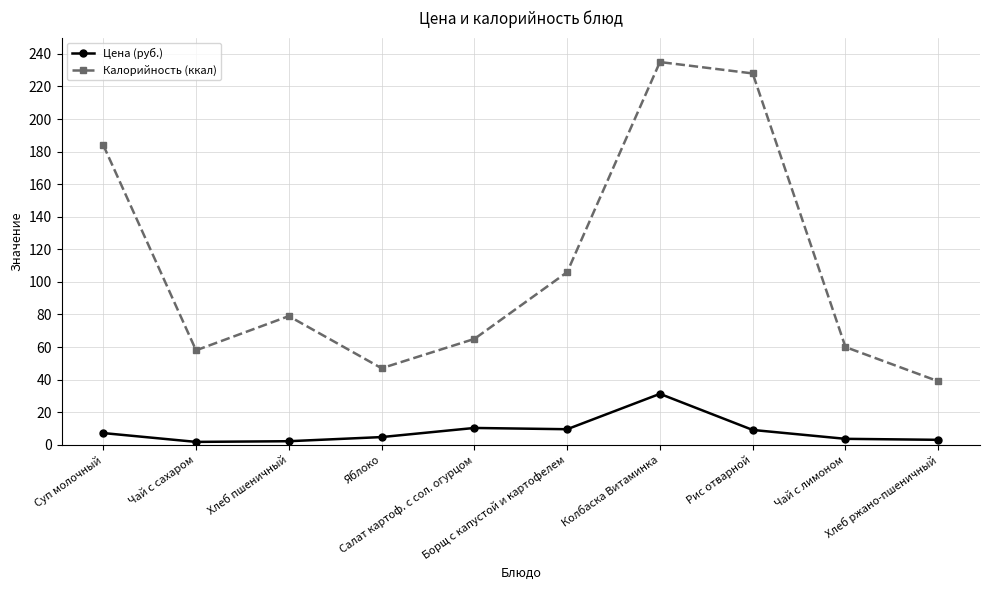

What is the difference between the highest and lowest values at Рис отварной?

218.9